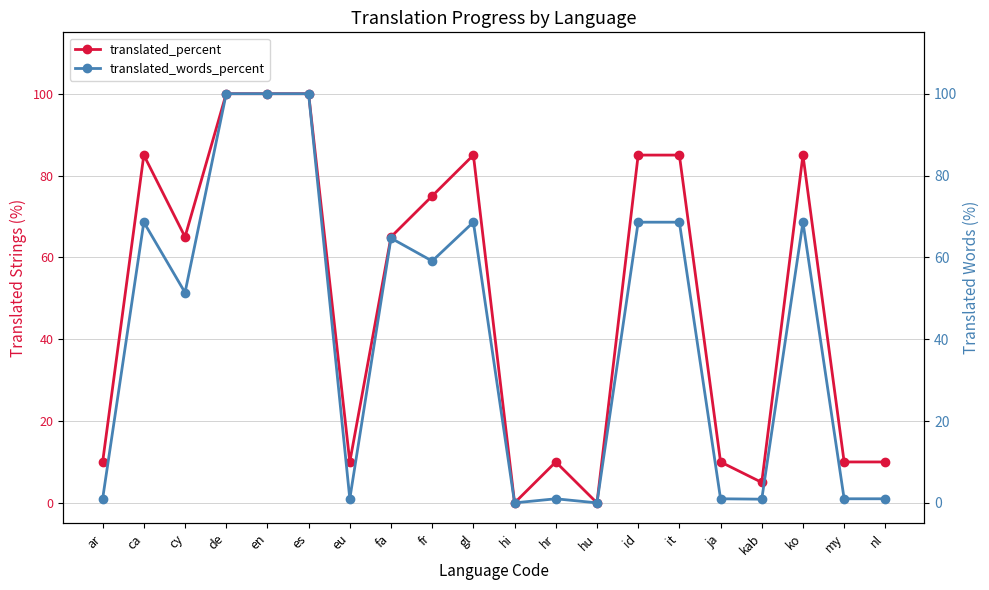

Is it true that translated_words_percent equals 1.8 at nl?

False